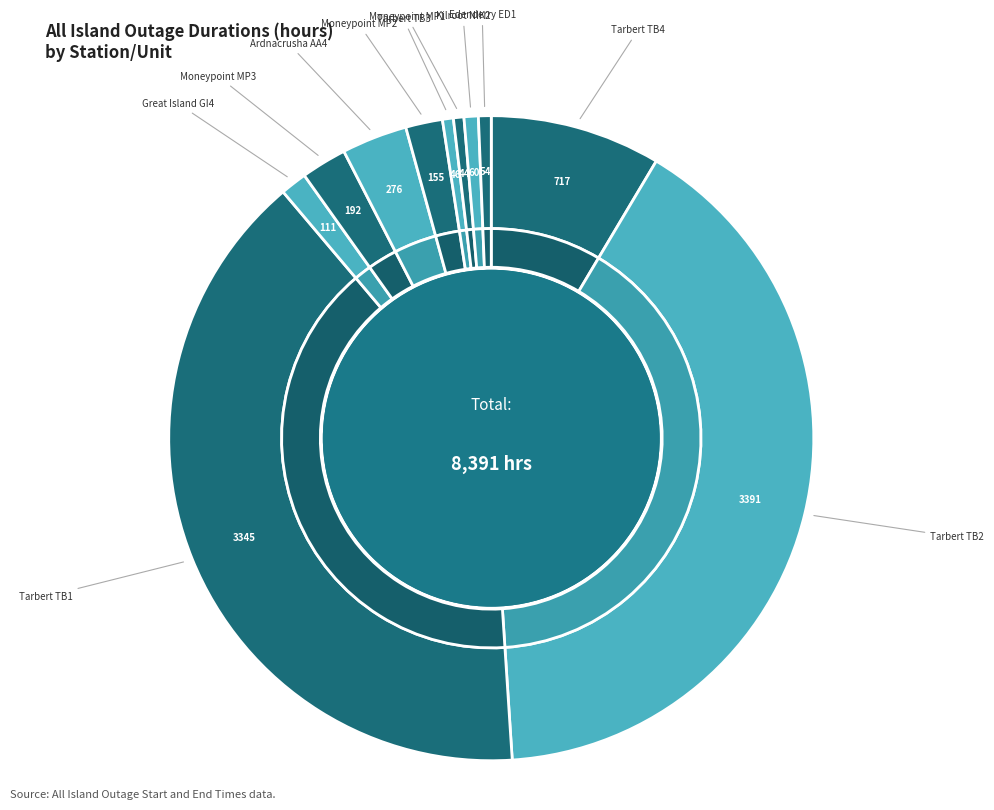

Rank the categories by value from lowest to highest.

Moneypoint MP1, Tarbert TB3, Edenderry ED1, Kilroot NIK2, Great Island GI4, Moneypoint MP2, Moneypoint MP3, Ardnacrusha AA4, Tarbert TB4, Tarbert TB1, Tarbert TB2